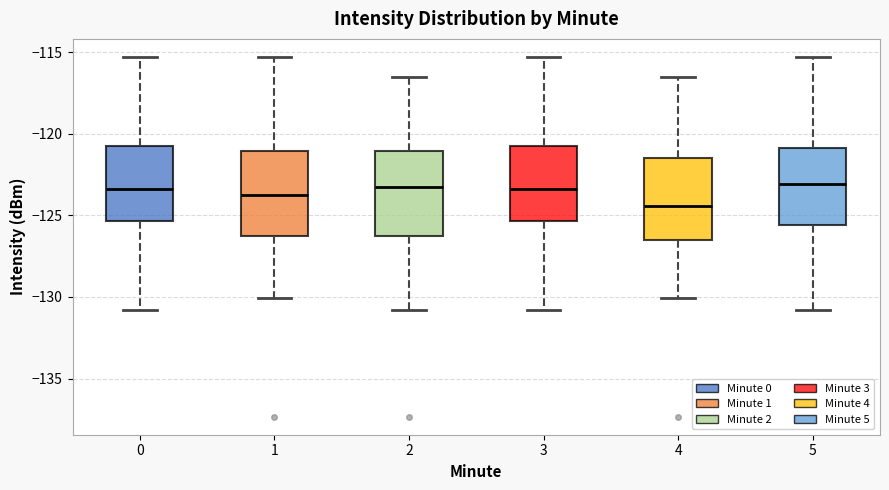

Reading left to right, read every box against the y-axis: the position of its median line, the range the box covers, and the ends of its whiskers. The values are not printed on the chart, so give them approximately, as read against the axis.

0: median -123.5, box -125.5 to -121.0, whiskers -131.0 to -115.5
1: median -123.5, box -126.0 to -121.0, whiskers -130.0 to -115.5
2: median -123.0, box -126.0 to -121.0, whiskers -131.0 to -116.5
3: median -123.5, box -125.5 to -121.0, whiskers -131.0 to -115.5
4: median -124.5, box -126.5 to -121.5, whiskers -130.0 to -116.5
5: median -123.0, box -125.5 to -121.0, whiskers -131.0 to -115.5